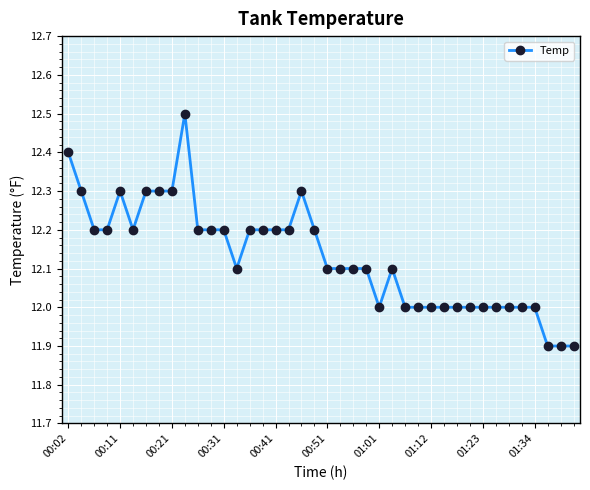

Reading right to left, transcribe all the data shown in this chart.

11.9	11.9	11.9	12.0	12.0	12.0	12.0	12.0	12.0	12.0	12.0	12.0	12.0	12.0	12.1	12.0	12.1	12.1	12.1	12.1	12.2	12.3	12.2	12.2	12.2	12.2	12.1	12.2	12.2	12.2	12.5	12.3	12.3	12.3	12.2	12.3	12.2	12.2	12.3	12.4